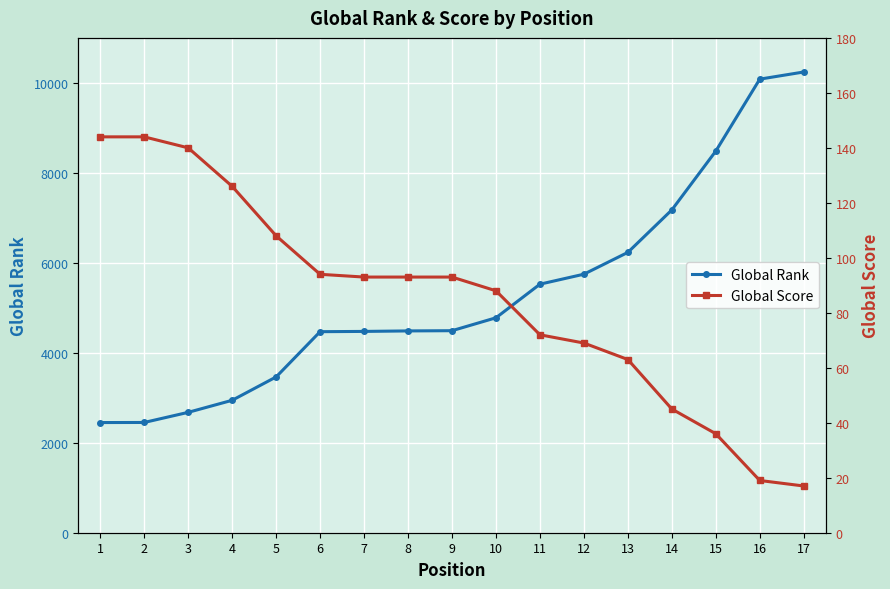

The value of Global Score at 17 is 27. True or false?

False